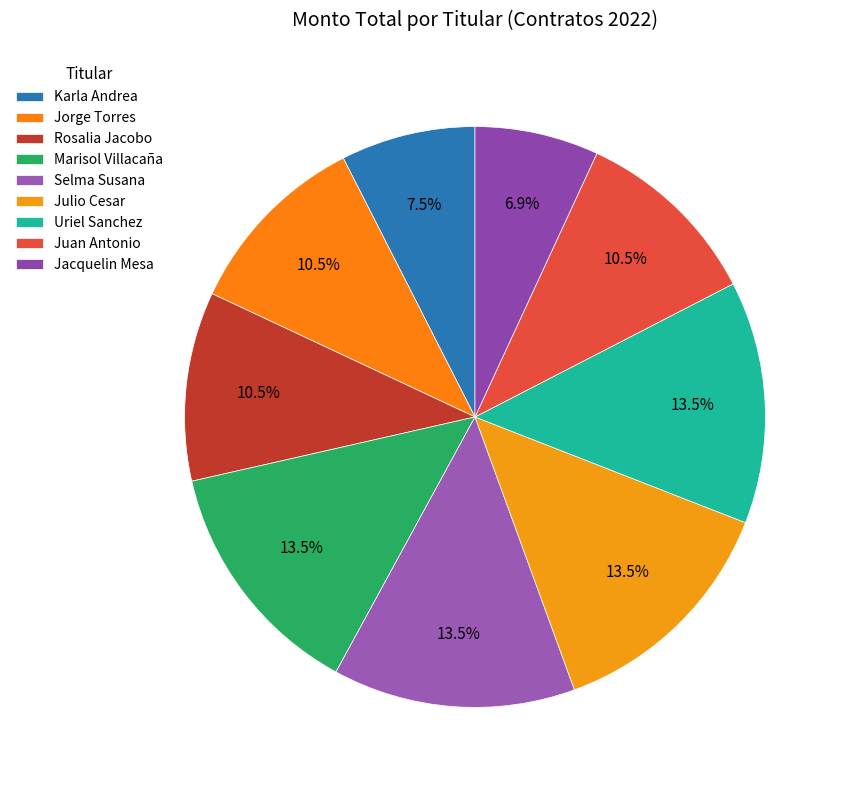

Which slice is the largest?

Marisol Villacaña